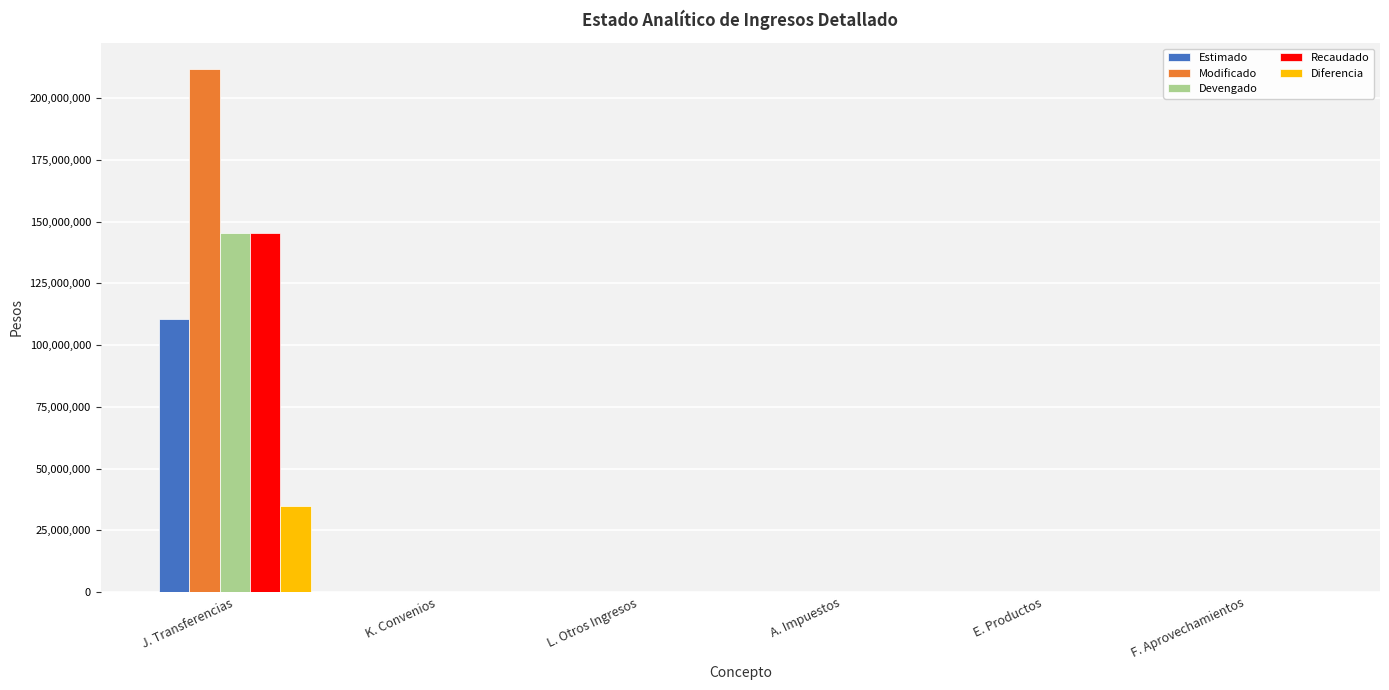

How many categories are shown in the chart?

6